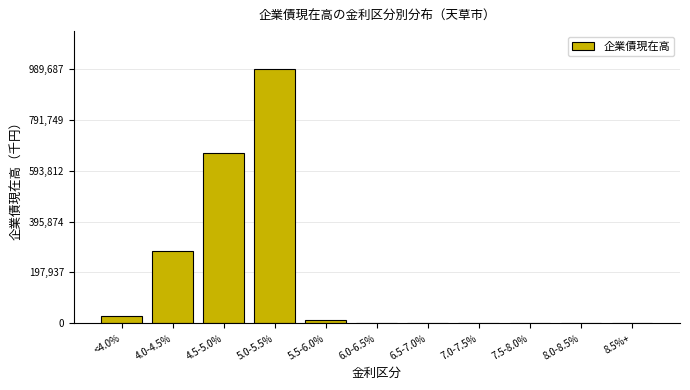

Reading left to right, transcribe all the data shown in this chart.

<4.0%=27200	4.0-4.5%=280088	4.5-5.0%=662274	5.0-5.5%=989687	5.5-6.0%=11247	6.0-6.5%=0	6.5-7.0%=0	7.0-7.5%=0	7.5-8.0%=0	8.0-8.5%=0	8.5%+=0